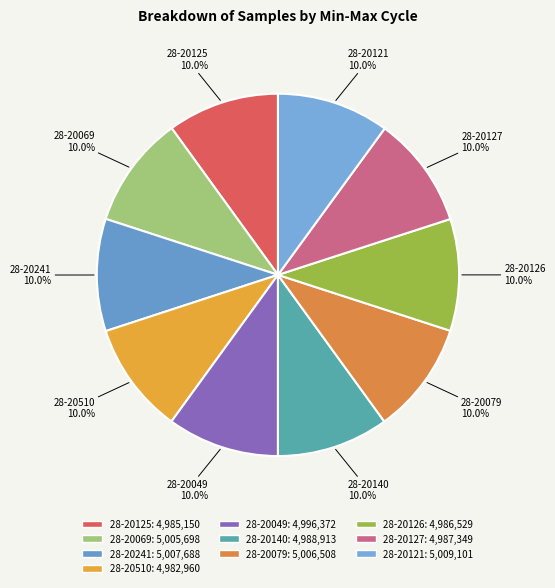

What percentage do 28-20241 and 28-20069 together represent?

20.0%